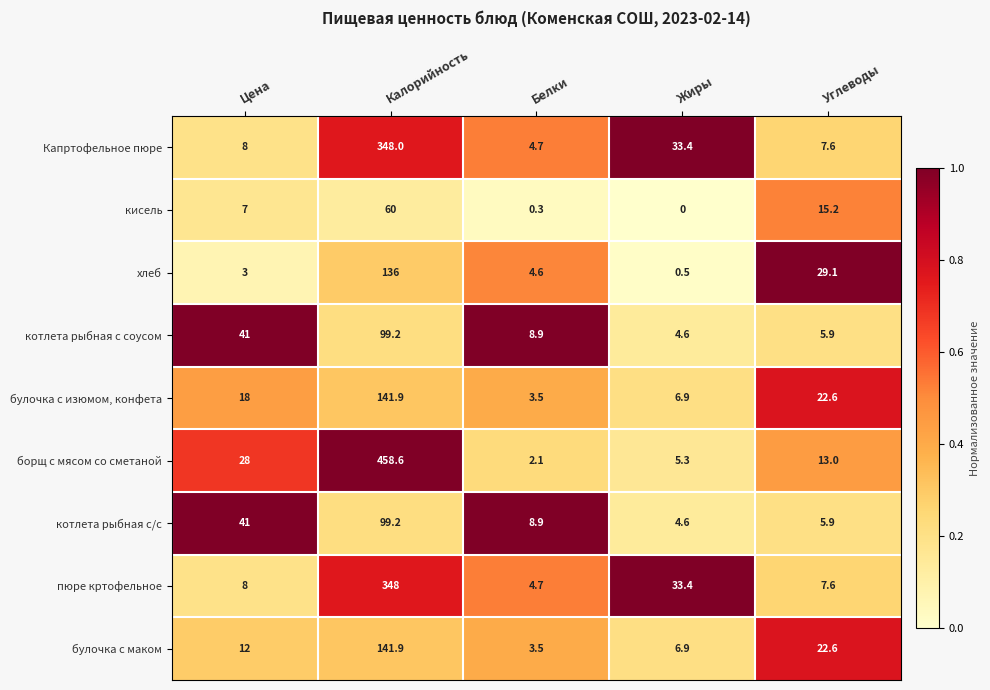

At which category does the chart reach its peak across all series?

Калорийность